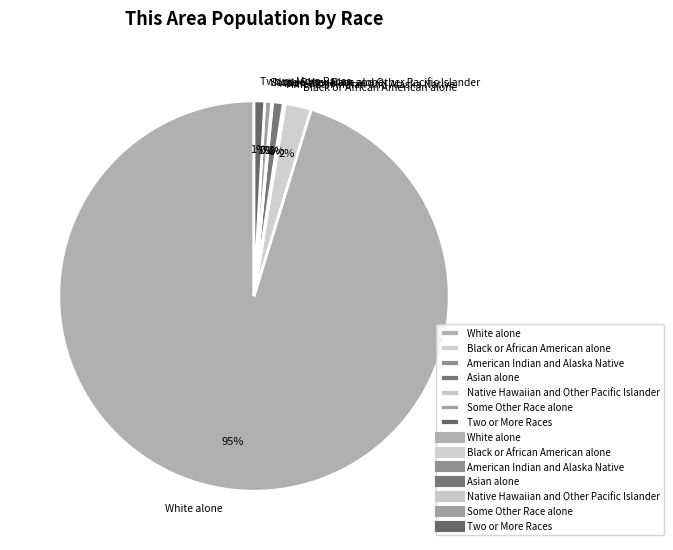

What is the largest slice in the pie chart?

White alone